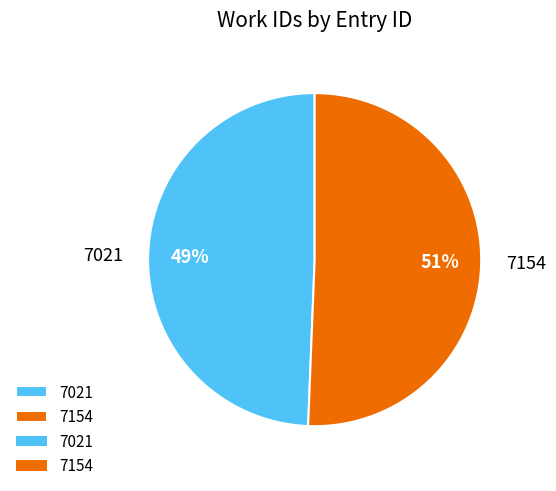

What is the smallest slice in the pie chart?

7021